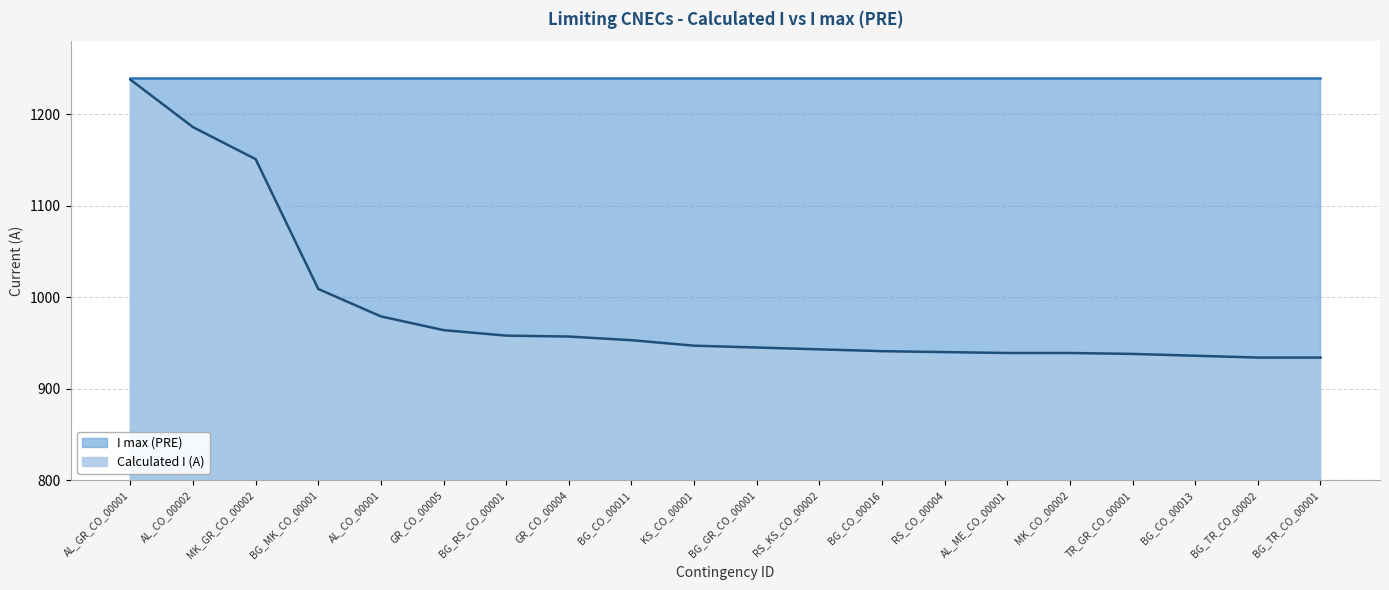

List the labels in order of value, smallest first.

BG_TR_CO_00002, BG_TR_CO_00001, BG_CO_00013, TR_GR_CO_00001, AL_ME_CO_00001, MK_CO_00002, RS_CO_00004, BG_CO_00016, RS_KS_CO_00002, BG_GR_CO_00001, KS_CO_00001, BG_CO_00011, GR_CO_00004, BG_RS_CO_00001, GR_CO_00005, AL_CO_00001, BG_MK_CO_00001, MK_GR_CO_00002, AL_CO_00002, AL_GR_CO_00001